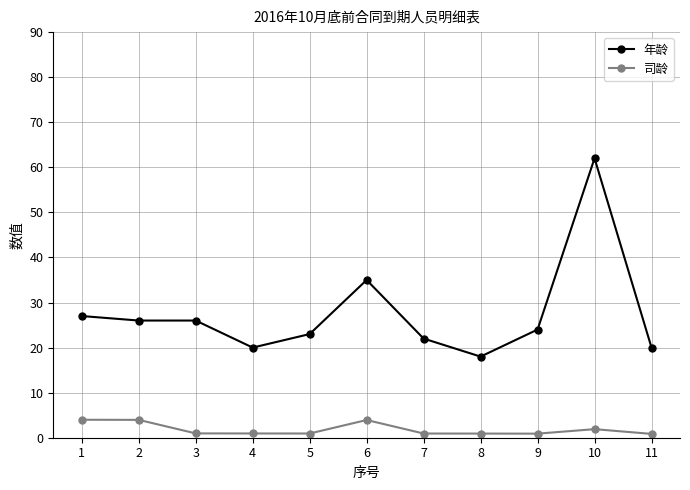

What is the value of the 年龄 point at the 1st from the left?

27.0